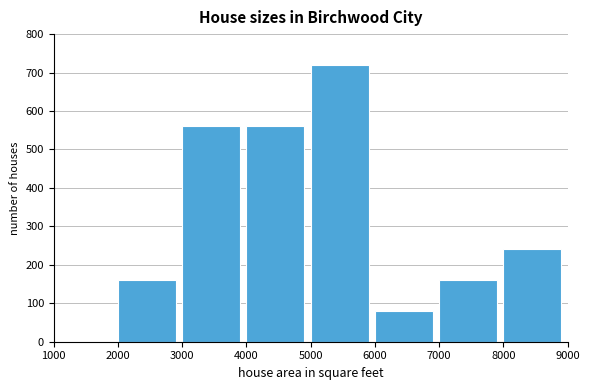

Reading left to right, list all the values displayed in this chart.

1000=0	2000=160	3000=560	4000=560	5000=720	6000=80	7000=160	8000=240